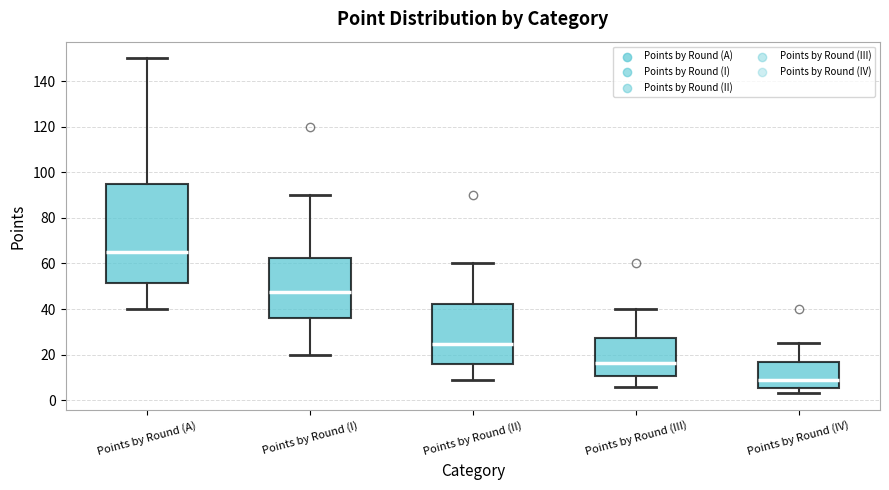

Where does the lower whisker of the box for Points by Round (A) end on the y-axis? The values are not printed on the chart, so give them approximately, as read against the axis.

40